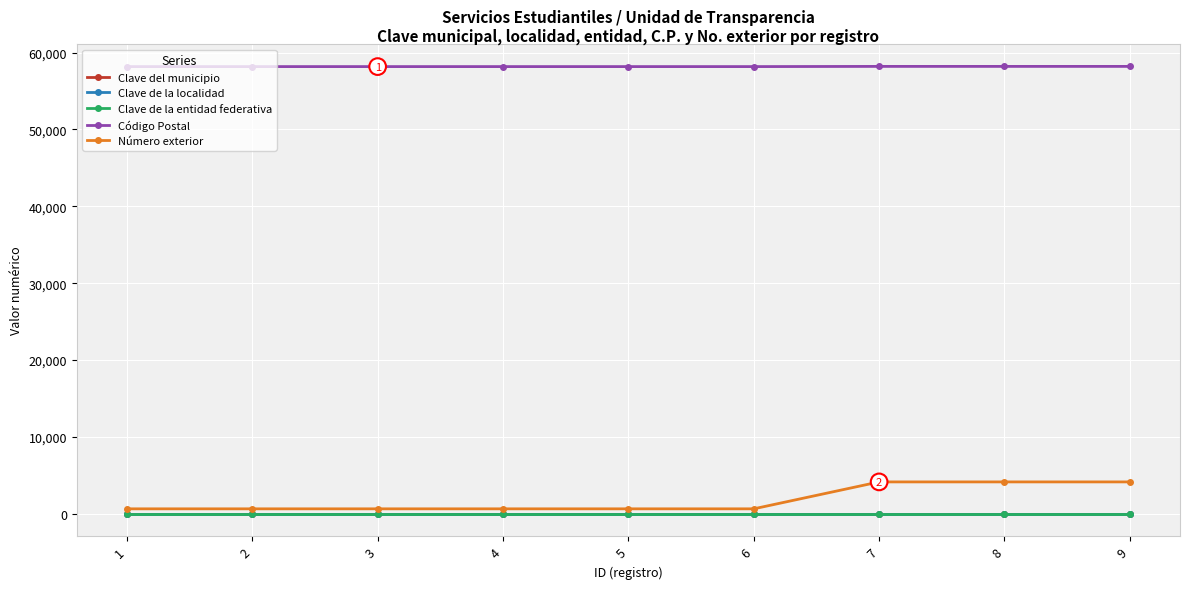

What are all the series names shown in the legend?

Clave del municipio, Clave de la localidad, Clave de la entidad federativa, Código Postal, Número exterior